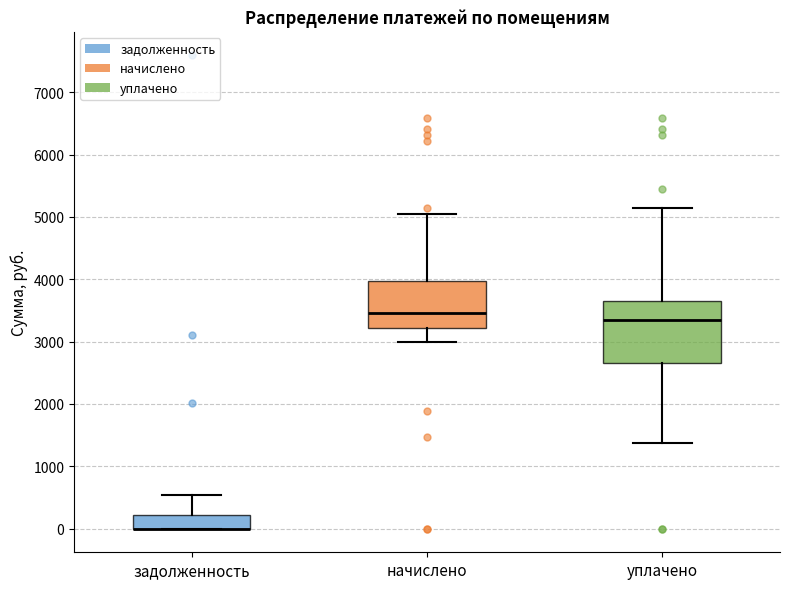

Comparing the boxes themselves (not the whiskers), which one is the tallest?

уплачено